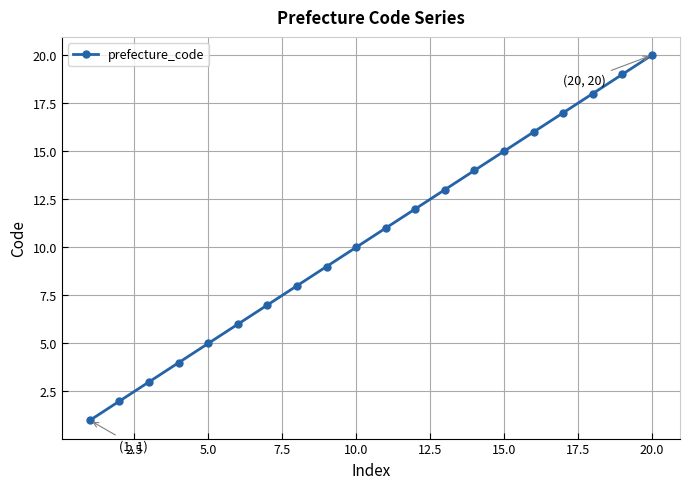

True or false: the data has more than 1 interior local peaks.

False